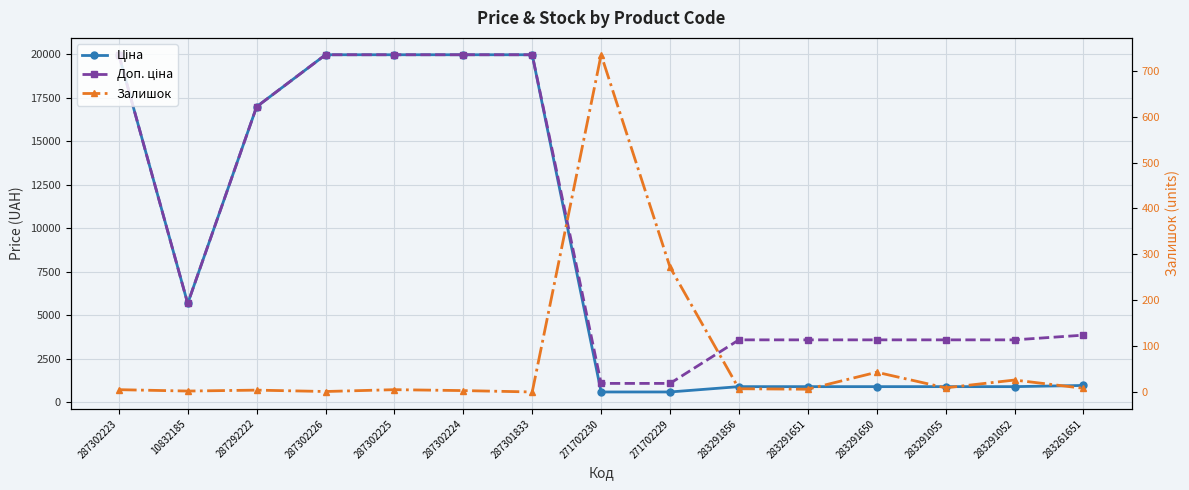

How many lines are shown in the chart?

3